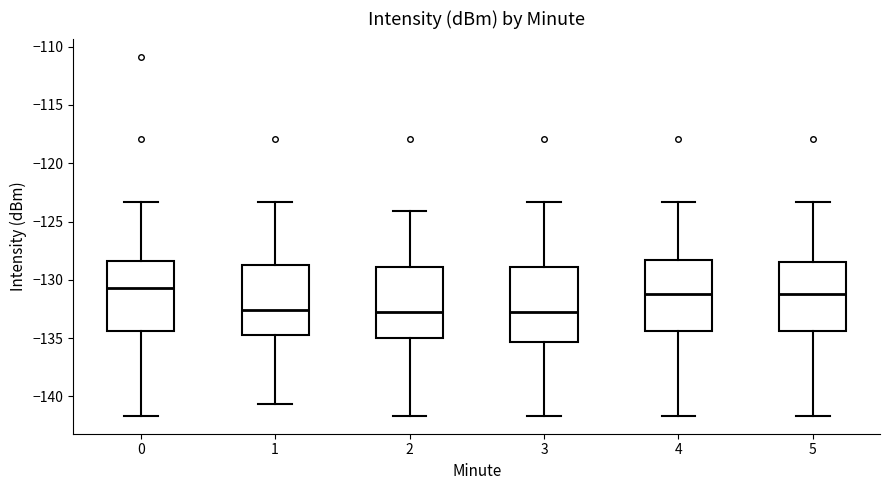

Reading left to right, transcribe this box plot: for each box, give where its median line is, the range the box spans, and where its two whiskers end, as read against the y-axis. The values are not printed on the chart, so give them approximately, as read against the axis.

0: median -130.5, box -134.5 to -128.5, whiskers -141.5 to -123.5
1: median -132.5, box -134.5 to -128.5, whiskers -140.5 to -123.5
2: median -132.5, box -135.0 to -129.0, whiskers -141.5 to -124.0
3: median -132.5, box -135.5 to -129.0, whiskers -141.5 to -123.5
4: median -131.0, box -134.5 to -128.5, whiskers -141.5 to -123.5
5: median -131.0, box -134.5 to -128.5, whiskers -141.5 to -123.5